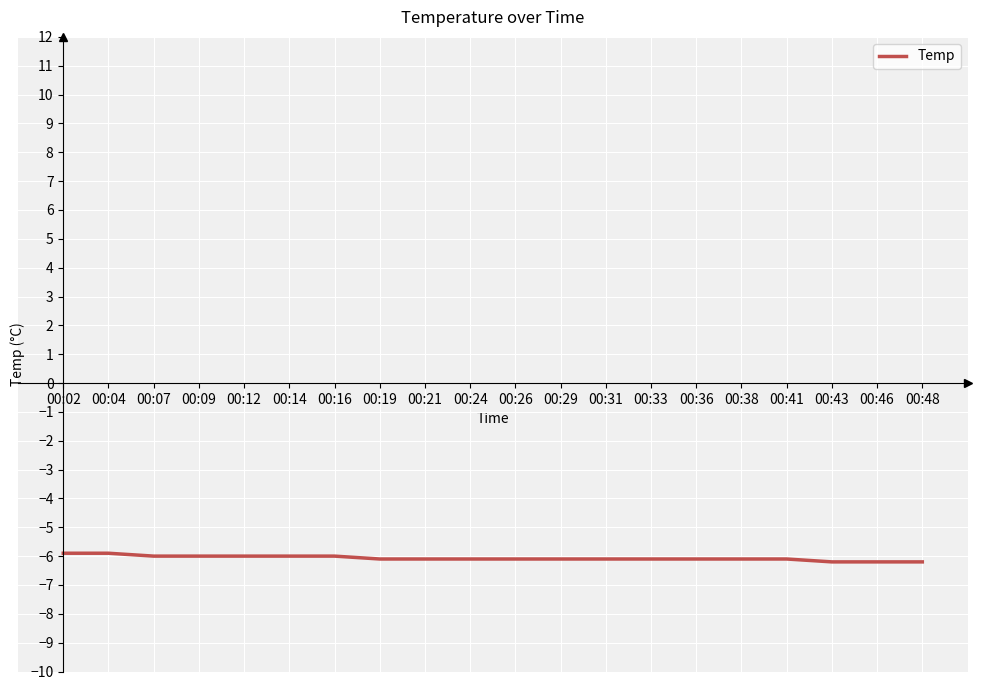

The value at 00:43 is -6.2. True or false?

True